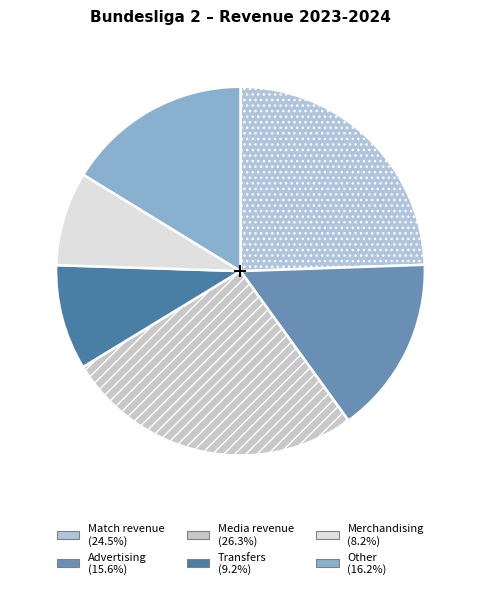

To the nearest percent, what is the combined percentage of Merchandising and Transfers?

17%